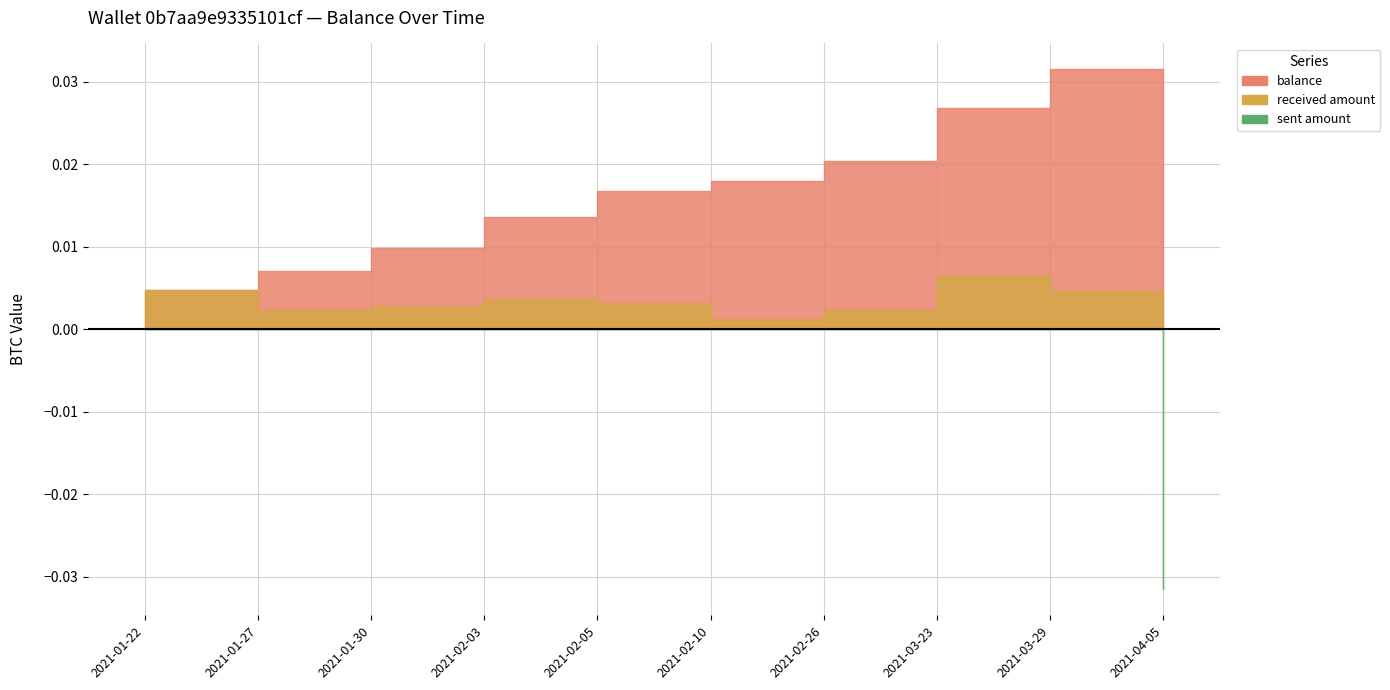

True or false: balance and received amount cross at least once.

False